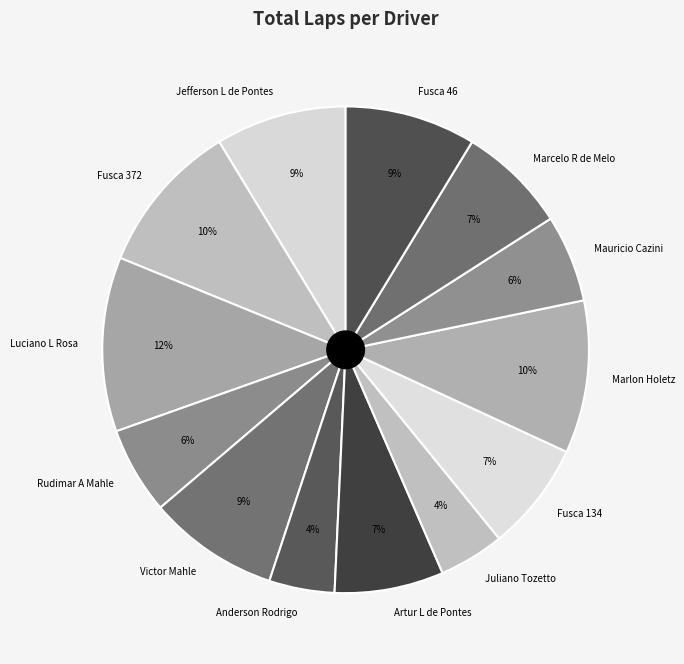

To the nearest percent, what is the combined percentage of Fusca 372 and Jefferson L de Pontes?

19%